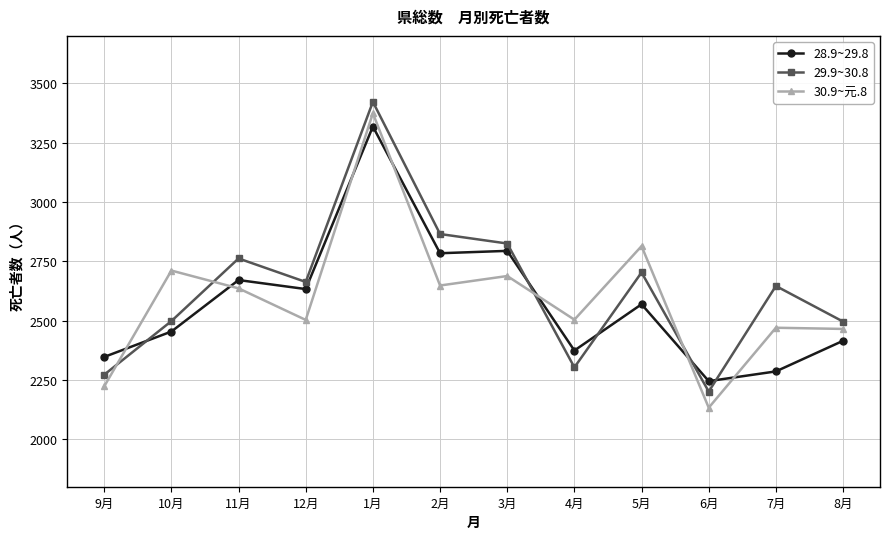

What is the total value across all series at 1月?

10114